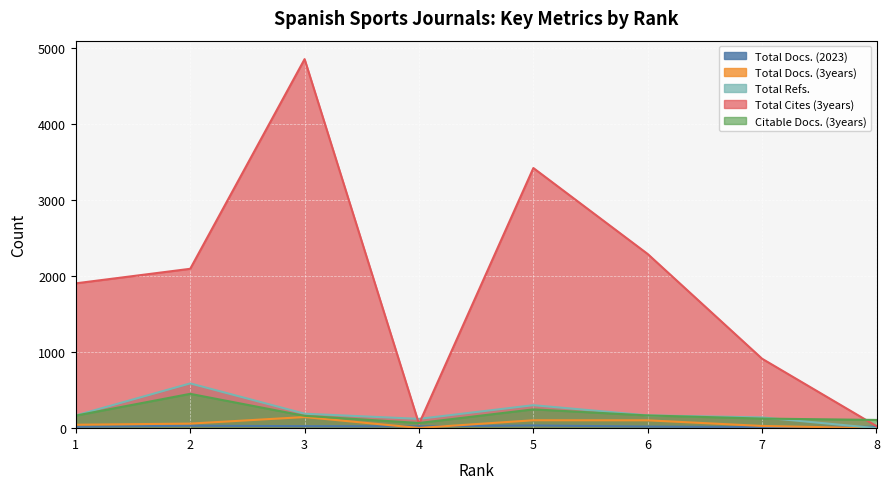

How many times do Total Docs. (2023) and Total Refs. cross each other?

1